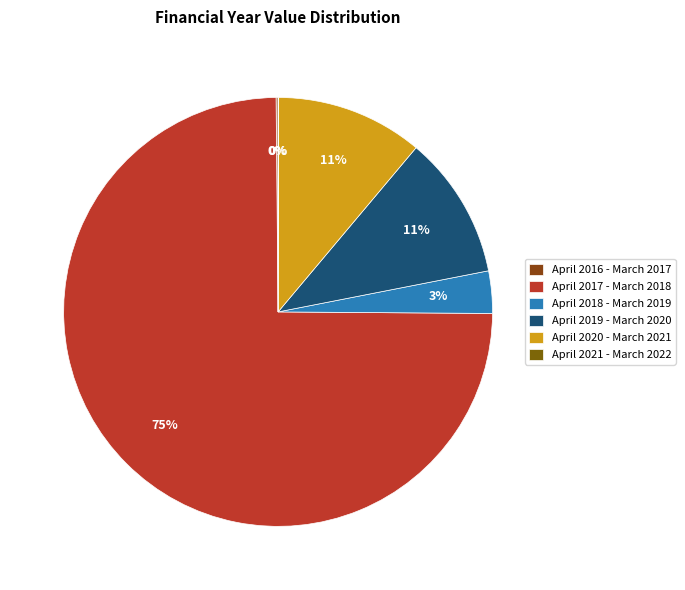

Which category has the smallest portion of the pie?

April 2021 - March 2022